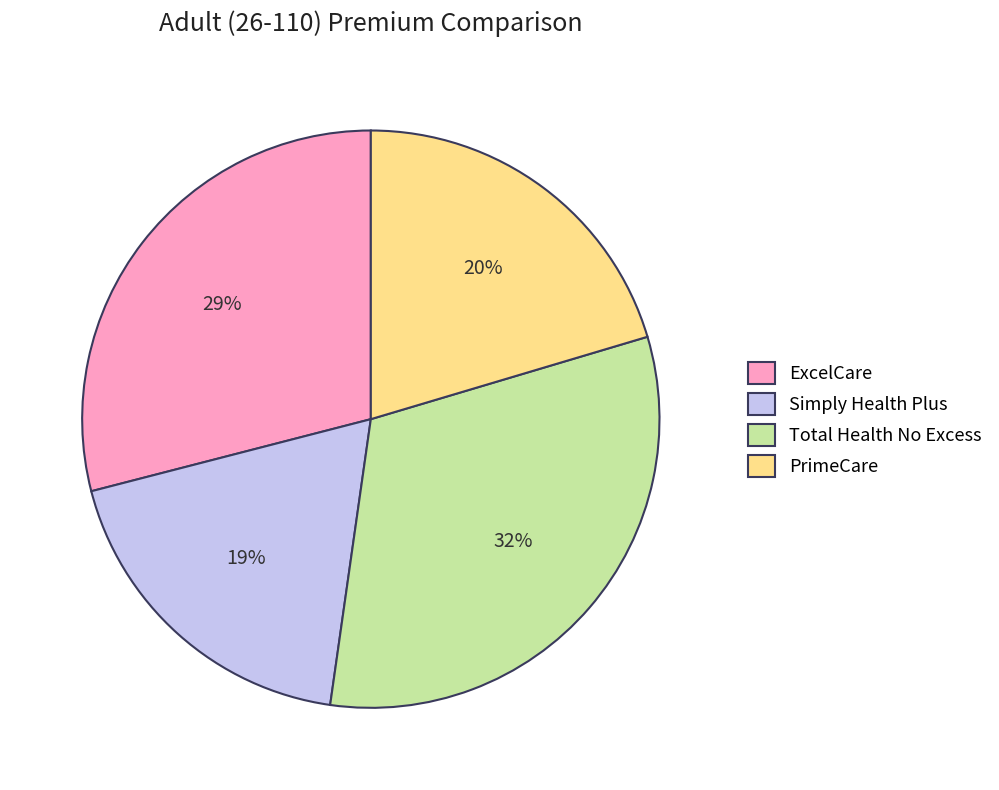

To the nearest percent, what percentage of the pie is ExcelCare?

29%